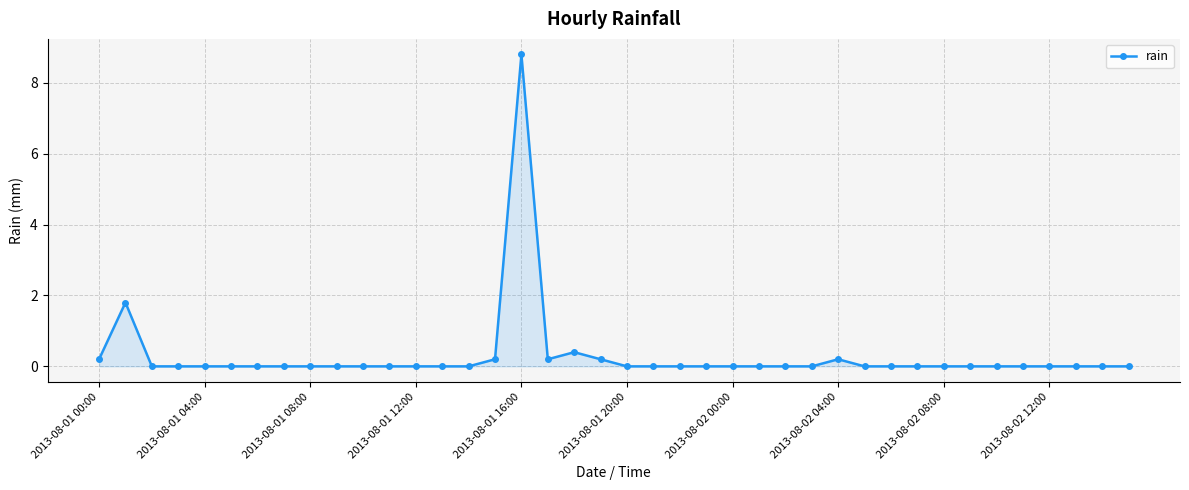

True or false: the data has more than 1 interior local peaks.

True